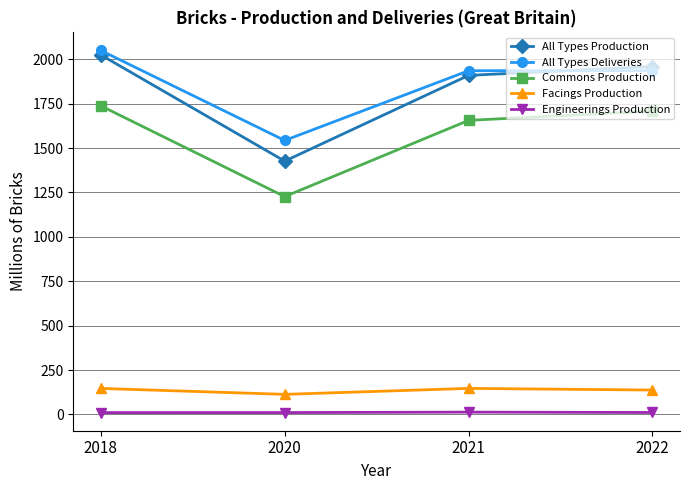

Rank the series at 2020 from lowest to highest value.

Engineerings Production, Facings Production, Commons Production, All Types Production, All Types Deliveries